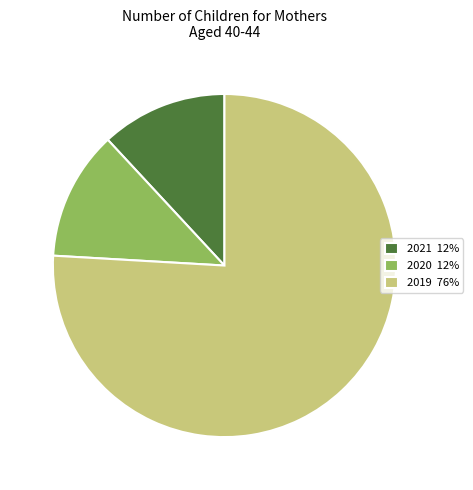

Which category has the biggest portion of the pie?

2019